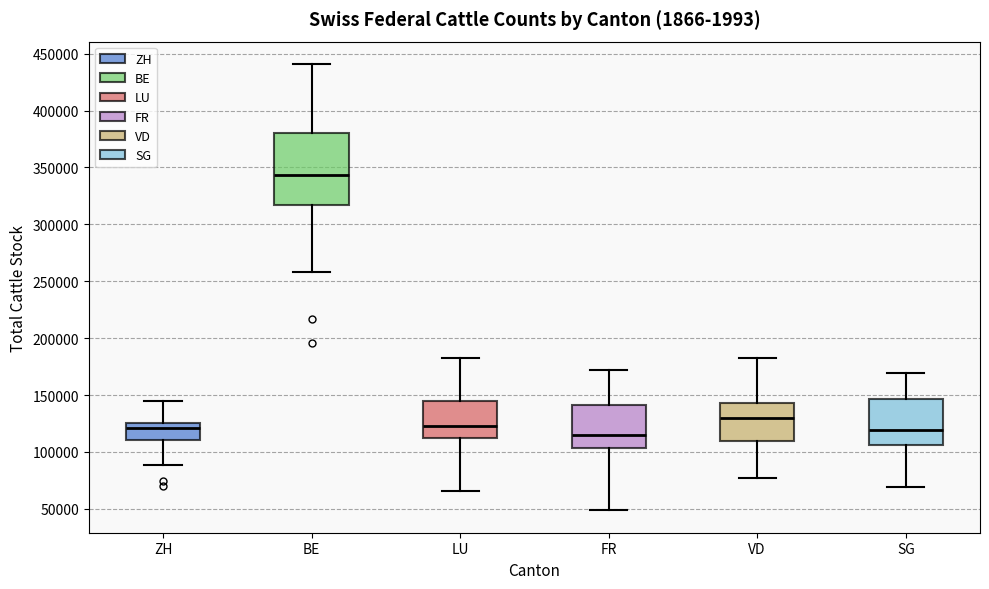

Reading left to right, read every box against the y-axis: the position of its median line, the range the box covers, and the ends of its whiskers. The values are not printed on the chart, so give them approximately, as read against the axis.

ZH: median 120000, box 110000 to 125000, whiskers 90000 to 145000
BE: median 345000, box 315000 to 380000, whiskers 260000 to 440000
LU: median 125000, box 115000 to 145000, whiskers 65000 to 180000
FR: median 115000, box 105000 to 140000, whiskers 50000 to 170000
VD: median 130000, box 110000 to 145000, whiskers 75000 to 185000
SG: median 120000, box 105000 to 145000, whiskers 70000 to 170000